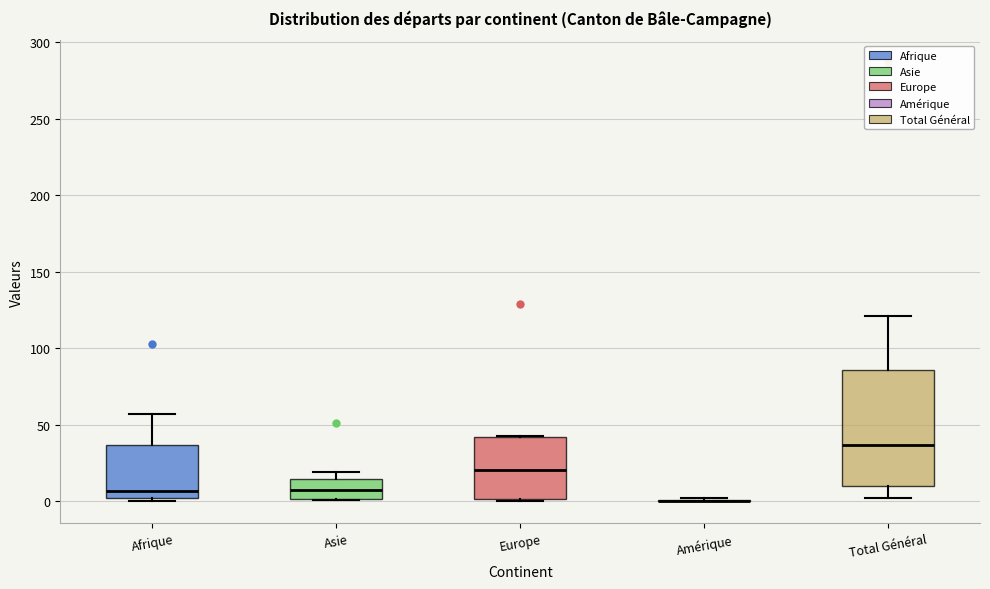

Reading left to right, transcribe this box plot: for each box, give where its median line is, the range the box spans, and where its two whiskers end, as read against the y-axis. The values are not printed on the chart, so give them approximately, as read against the axis.

Afrique: median 5, box 0 to 35, whiskers 0 (just below the box's lower edge) to 55
Asie: median 10, box 0 to 15, whiskers 0 to 20
Europe: median 20, box 0 to 40, whiskers 0 (just below the box's lower edge) to 45
Amérique: box collapsed to a line at 0, whiskers 0 to 0
Total Général: median 35, box 10 to 85, whiskers 0 to 120